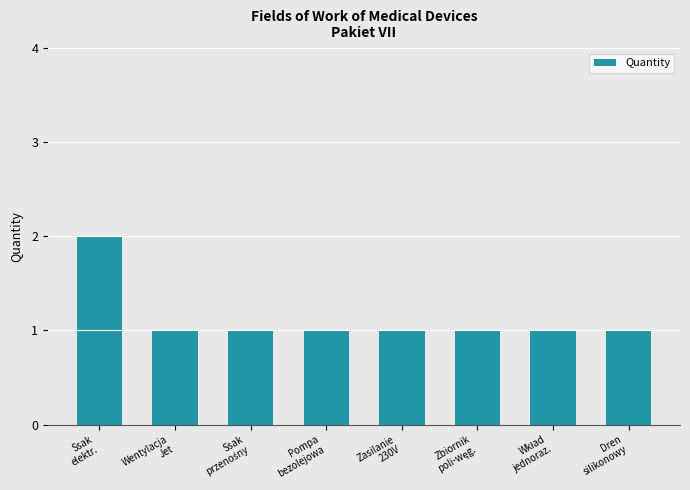

What is the value of the 8th bar from the left?

1